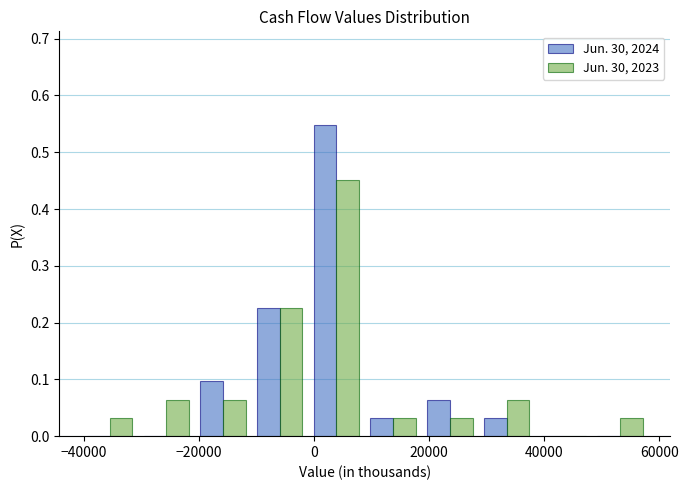

In the Jun. 30, 2023 series, which range on the x-axis has the tallest bar?

-2000 to 8000